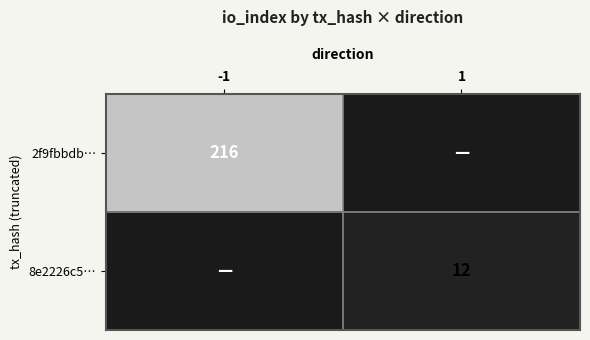

The 8e2226c5… series shows 7 at 1. True or false?

False